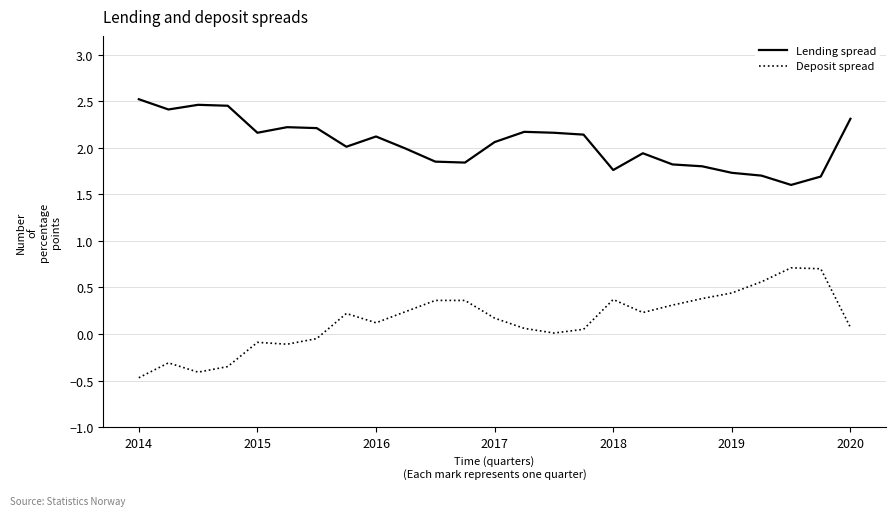

Rank the series by their average value, from highest to lowest.

Lending spread, Deposit spread